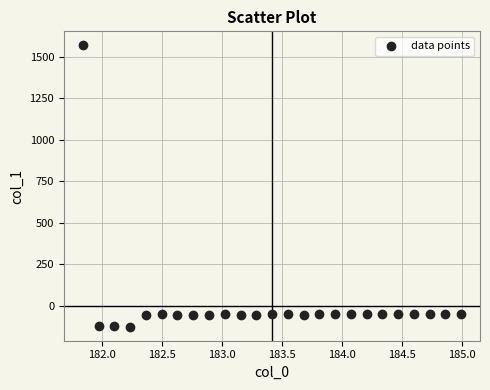

What is the range of X values (max minus min)?

3.1